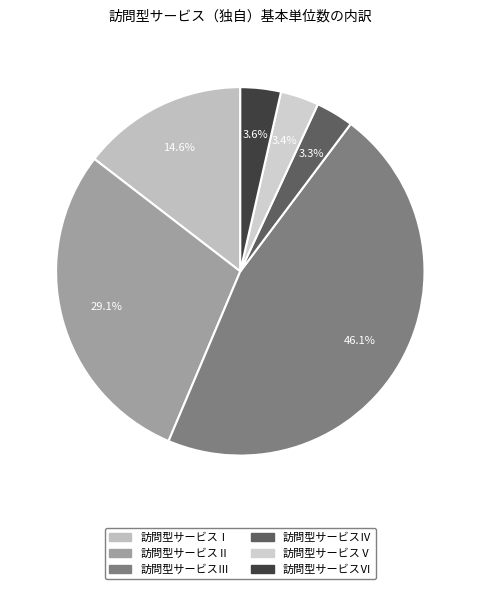

How many slices are in this pie chart?

6